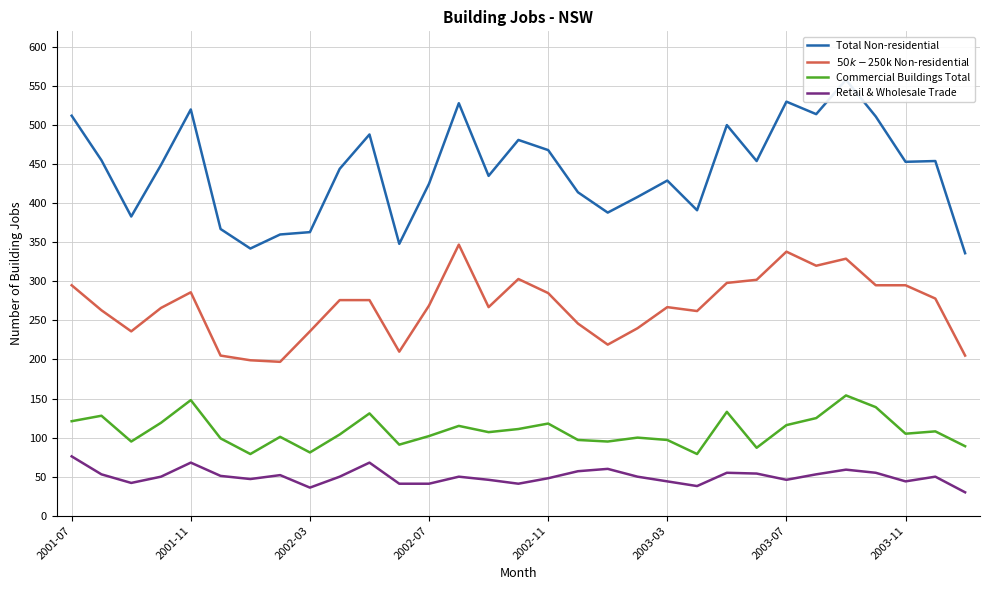

What is the difference between the Total Non-residential values at 9 and 13?

84